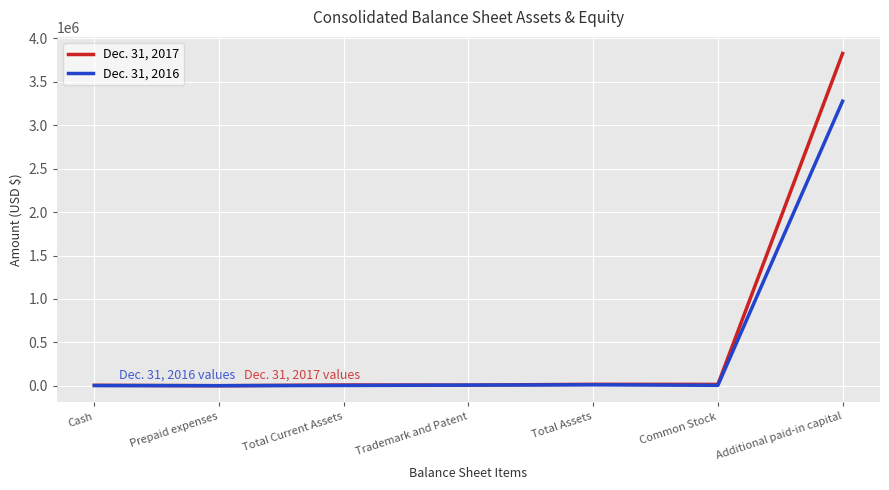

What is the minimum value for Dec. 31, 2016?

970